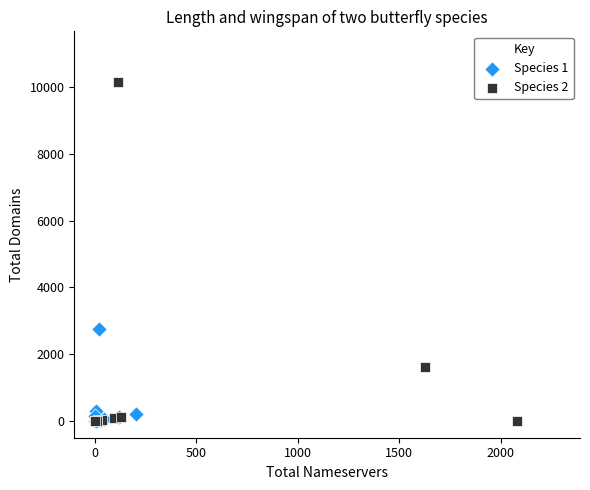

Which series has the widest spread of Y values?

Species 2